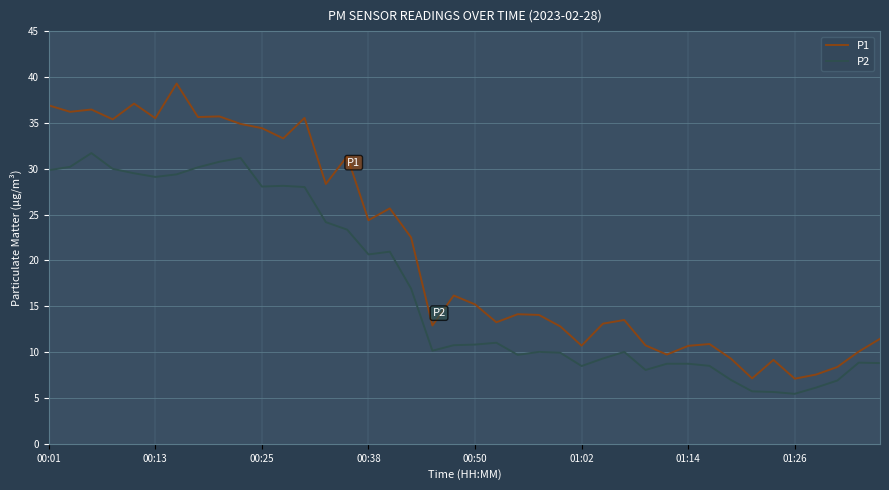

How many values in the P1 series exceed 15?

20